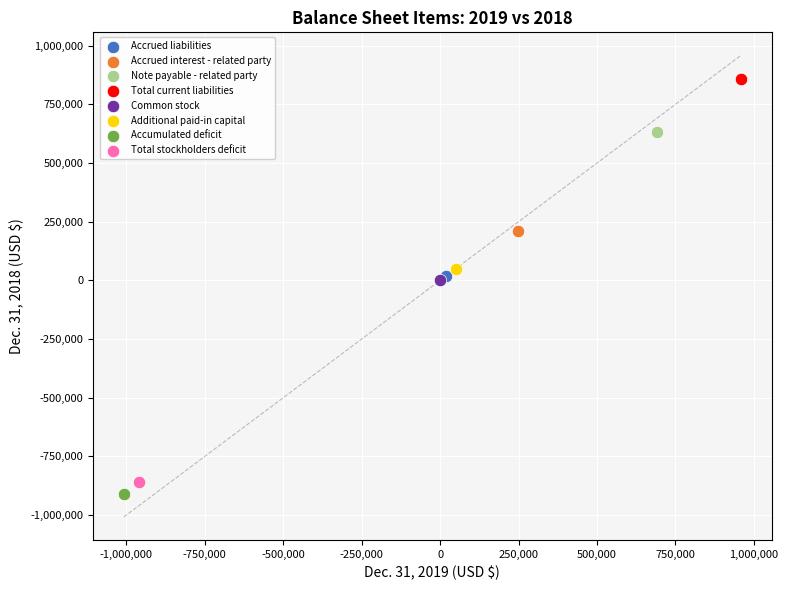

What are all the series names shown in the legend?

Accrued liabilities, Accrued interest - related party, Note payable - related party, Total current liabilities, Common stock, Additional paid-in capital, Accumulated deficit, Total stockholders deficit